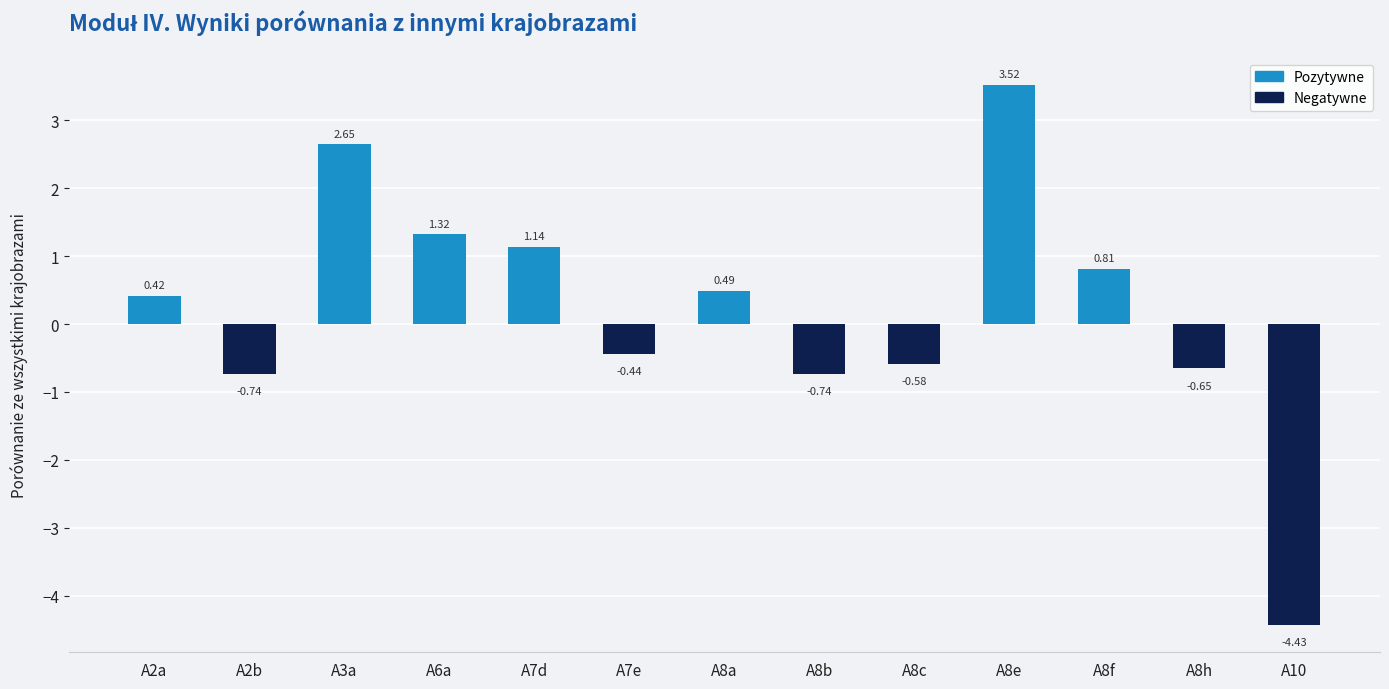

At which label is the value closest to 0?

A2a